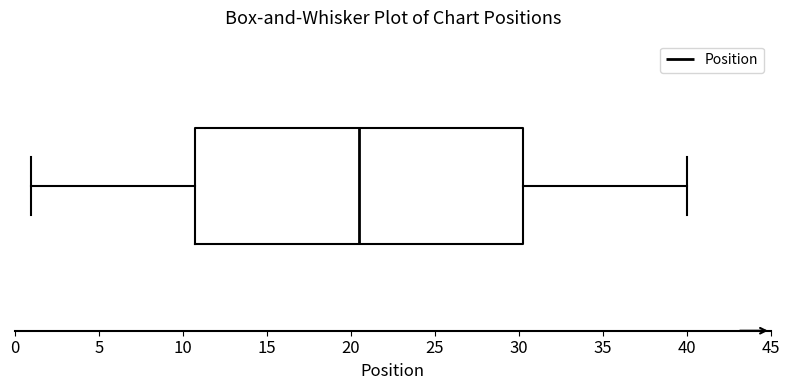

Read this box plot against the x-axis: the position of the median line, the range covered by the box, and the ends of both whiskers. The values are not printed on the chart, so give them approximately, as read against the axis.

median 20.5, box 11.0 to 30.5, whiskers 1.0 to 40.0